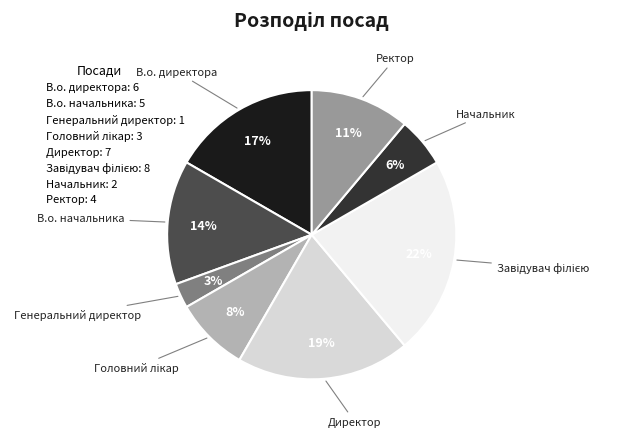

Do В.о. начальника and Генеральний директор together represent more than half of the pie?

No